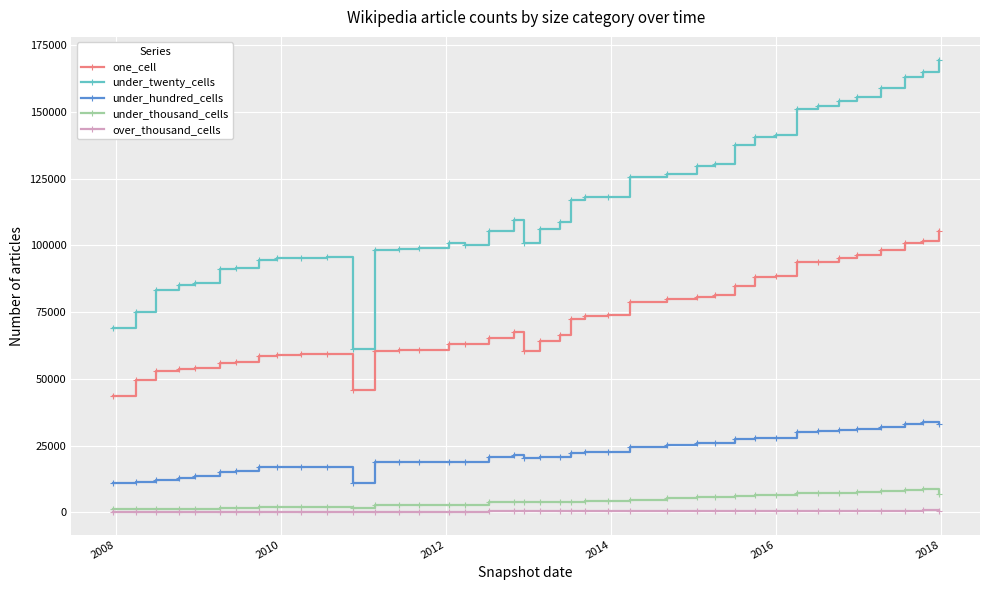

Which series has the largest total across all categories?

under_twenty_cells